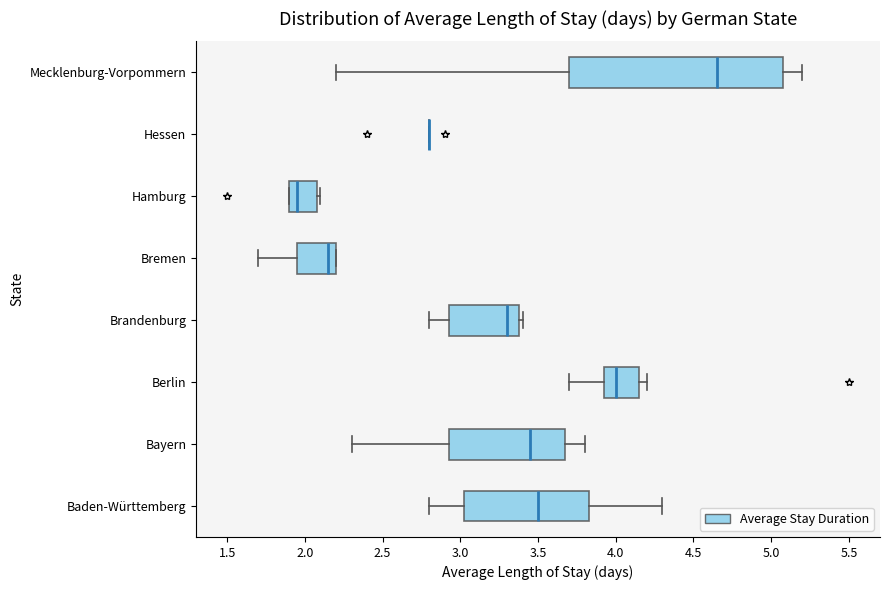

Which box is the widest, from its left edge to its right edge?

Mecklenburg-Vorpommern